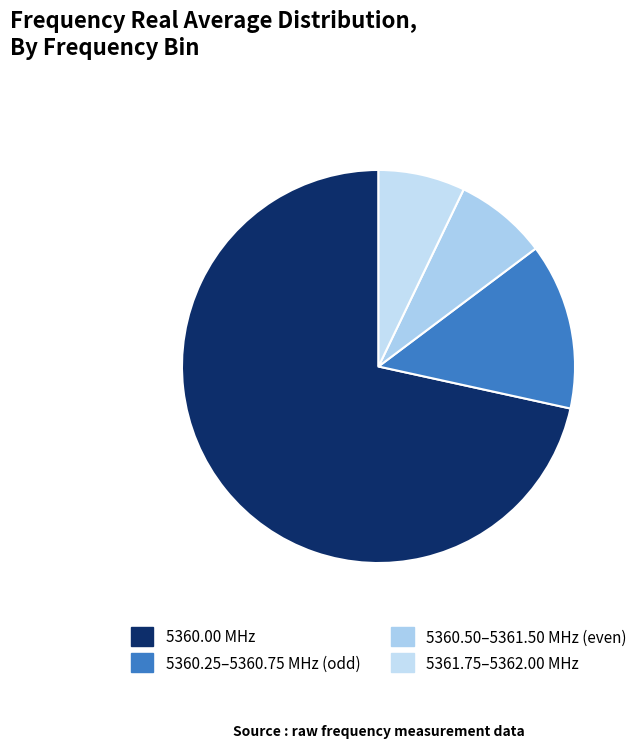

How many segments does this pie chart have?

4